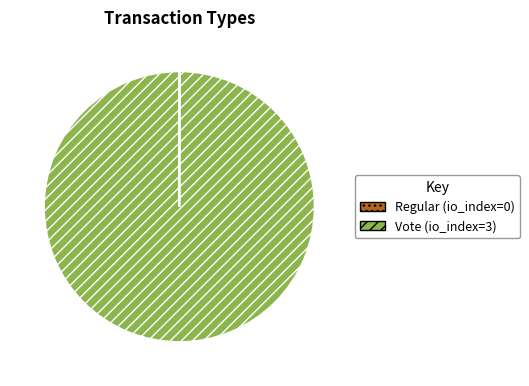

True or false: Vote accounts for 90% of the total.

False